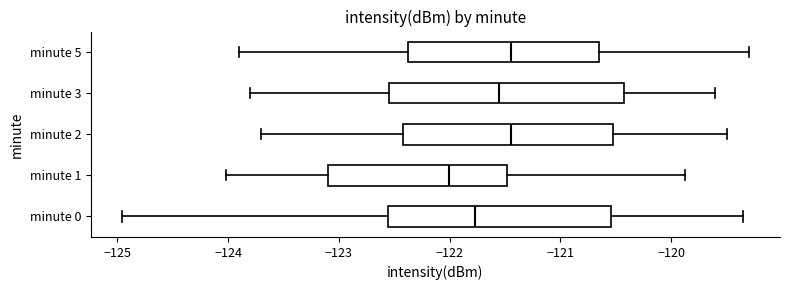

Reading bottom to top, read every box against the x-axis: the position of its median line, the range the box covers, and the ends of its whiskers. The values are not printed on the chart, so give them approximately, as read against the axis.

minute 0: median -121.8, box -122.6 to -120.5, whiskers -125.0 to -119.3
minute 1: median -122.0, box -123.1 to -121.5, whiskers -124.0 to -119.9
minute 2: median -121.4, box -122.4 to -120.5, whiskers -123.7 to -119.5
minute 3: median -121.5, box -122.5 to -120.4, whiskers -123.8 to -119.6
minute 5: median -121.4, box -122.4 to -120.6, whiskers -123.9 to -119.3